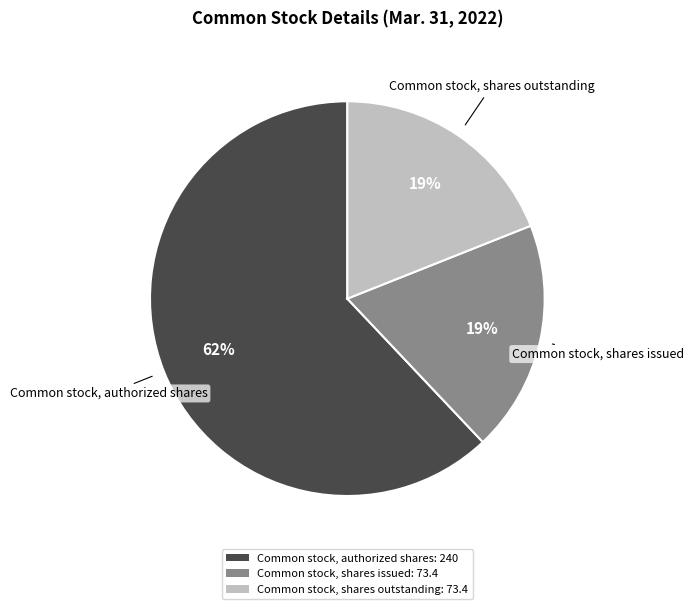

What is the ratio of the value at Common stock, authorized shares: 240 to the value at Common stock, shares issued: 73.4?

3.3